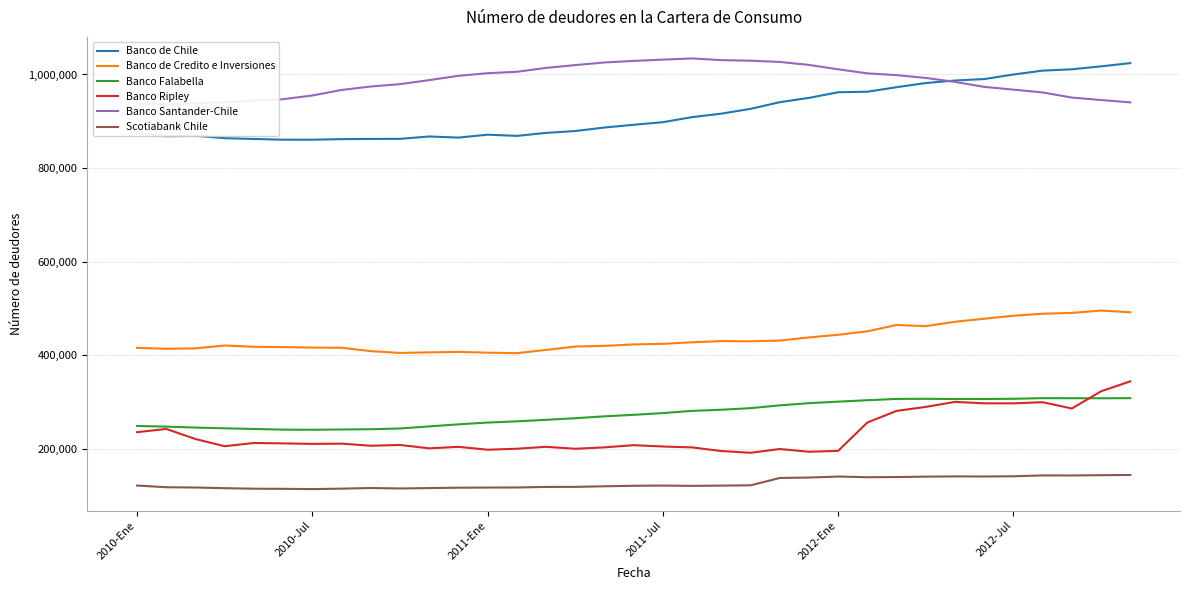

The value of Banco Ripley at 2010-Ene is 235207. True or false?

True